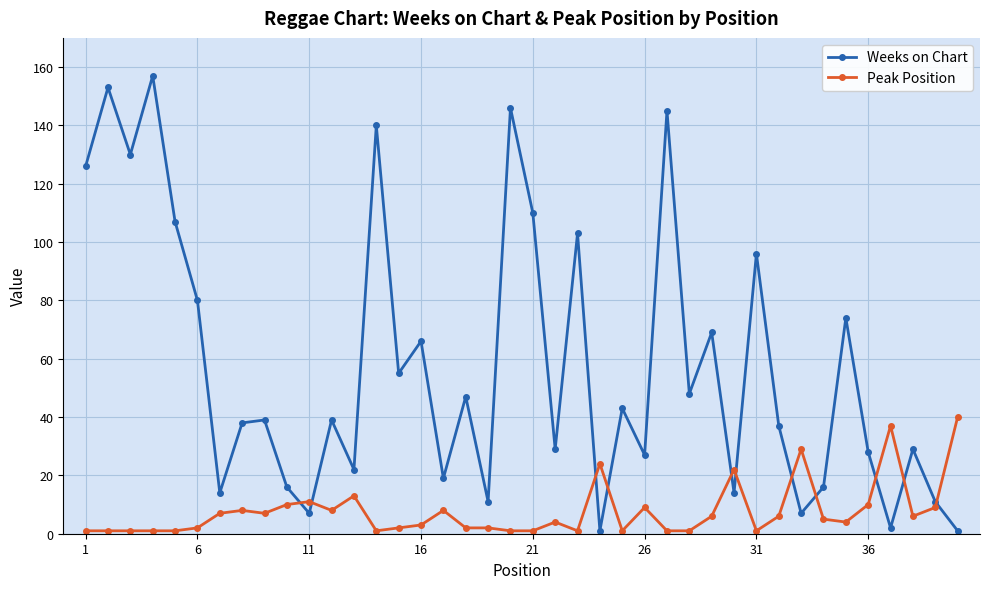

What is the average value of the Weeks on Chart series?

58